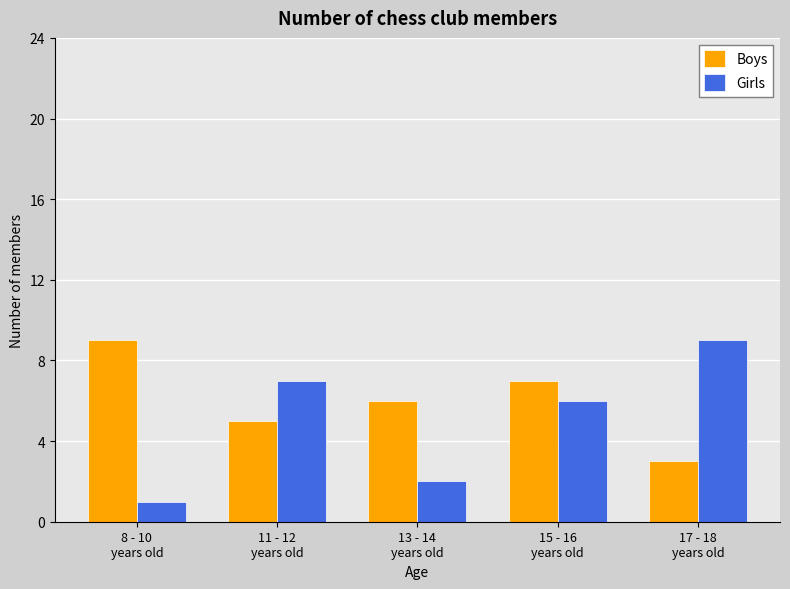

Does the chart contain stacked bars?

No